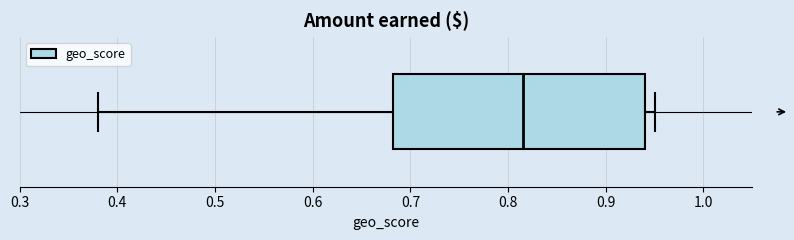

Transcribe this box plot: give where the median line is, the range the box spans, and where the two whiskers end, as read against the x-axis. The values are not printed on the chart, so give them approximately, as read against the axis.

median 0.82, box 0.68 to 0.94, whiskers 0.38 to 0.95